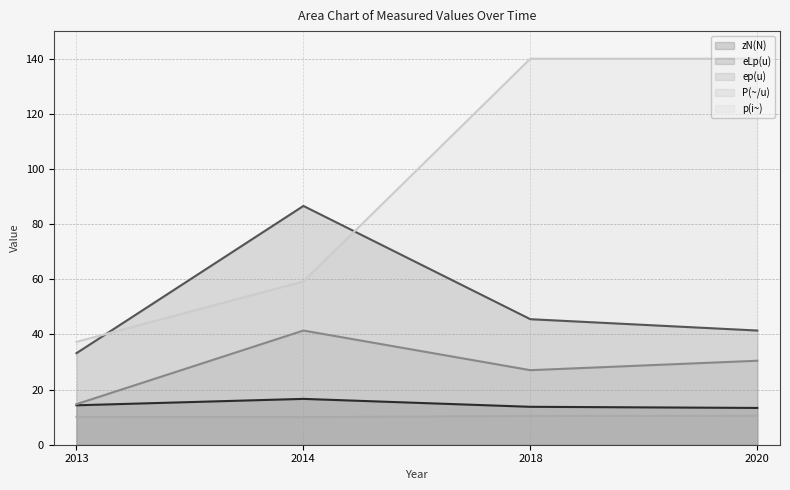

Reading right to left, extract all data points from this chart.

zN(N): 2020=13.3	2018=13.8	2014=16.6	2013=14.3
eLp(u): 2020=41.4	2018=45.5	2014=86.6	2013=33.2
ep(u): 2020=30.5	2018=27.0	2014=41.4	2013=14.7
P(~/u): 2020=10.5	2018=10.4	2014=10.0	2013=10.1
p(i~): 2020=140.0	2018=140.0	2014=59.2	2013=37.3